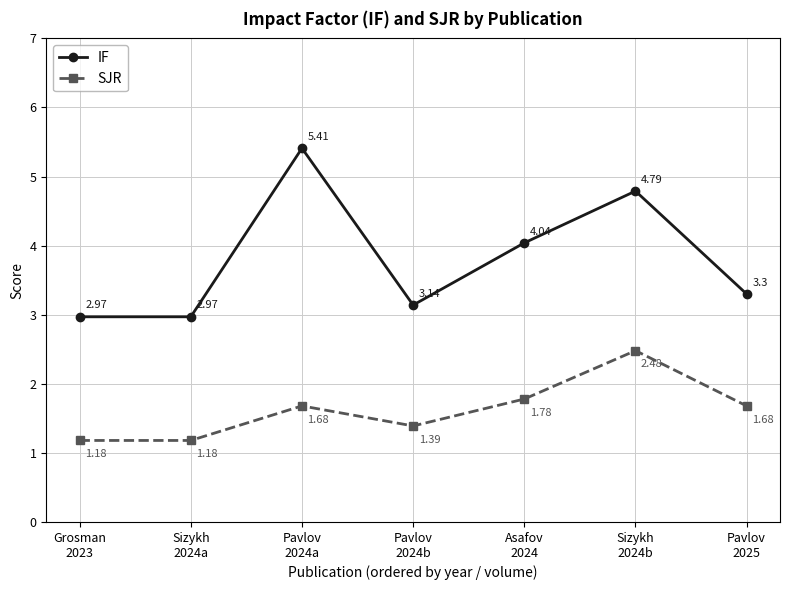

True or false: IF and SJR cross at least once.

False